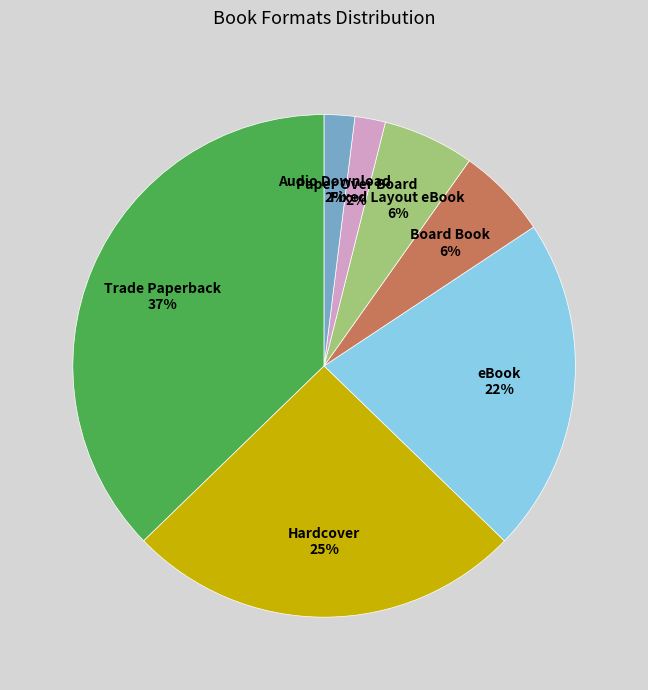

How many slices are in this pie chart?

7